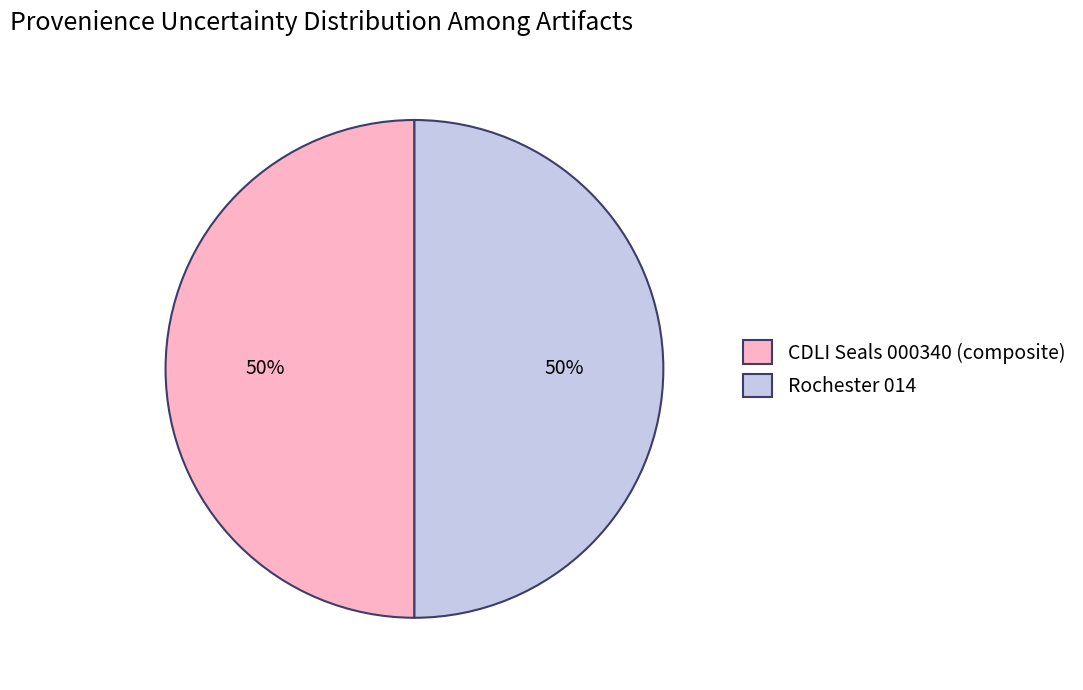

To the nearest percent, what is the combined percentage of CDLI Seals 000340 (composite) and Rochester 014?

100%